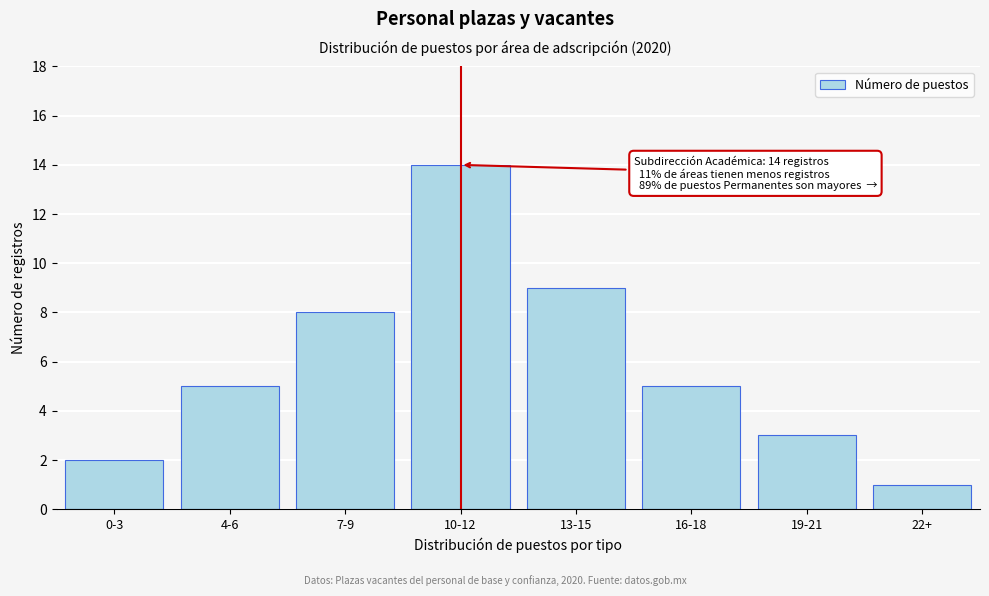

Reading right to left, what are all the values shown in this chart?

1	3	5	9	14	8	5	2